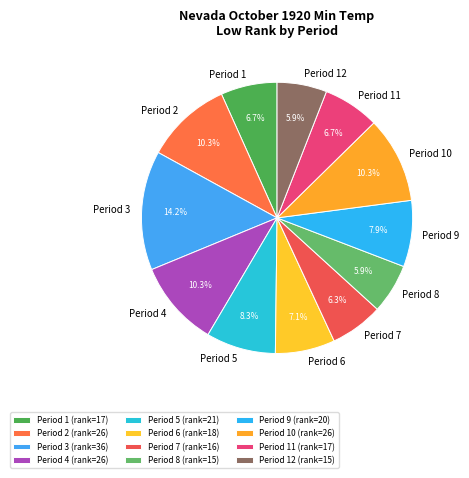

What percentage do Period 5 and Period 1 together represent?

15.0%